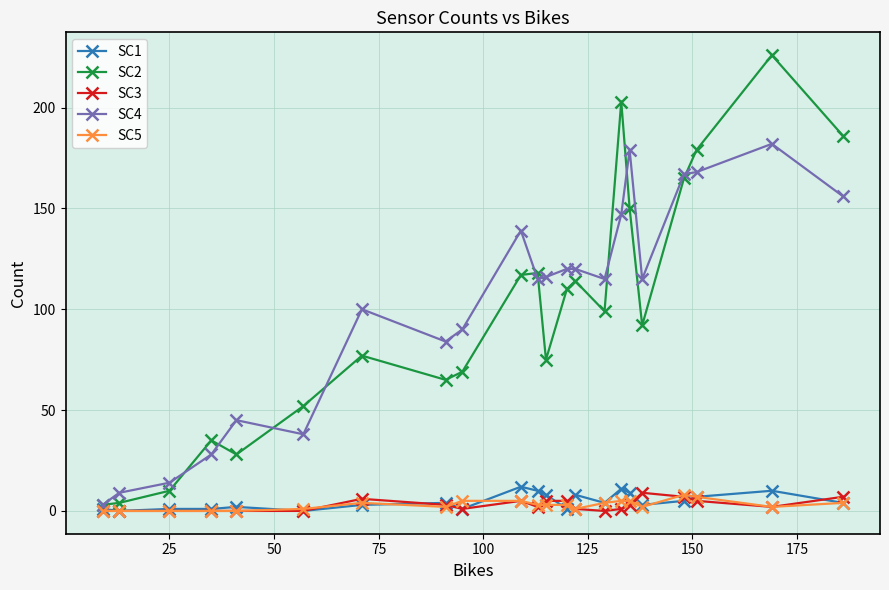

Which series has the widest spread of values?

SC2